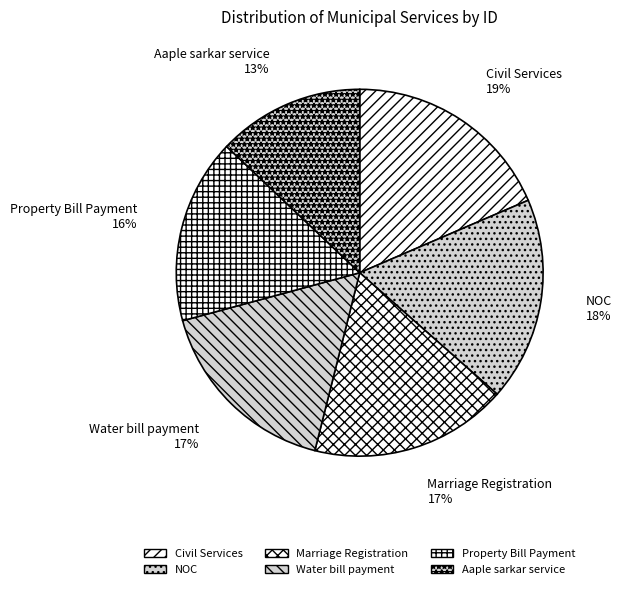

Count the number of slices in the pie.

6